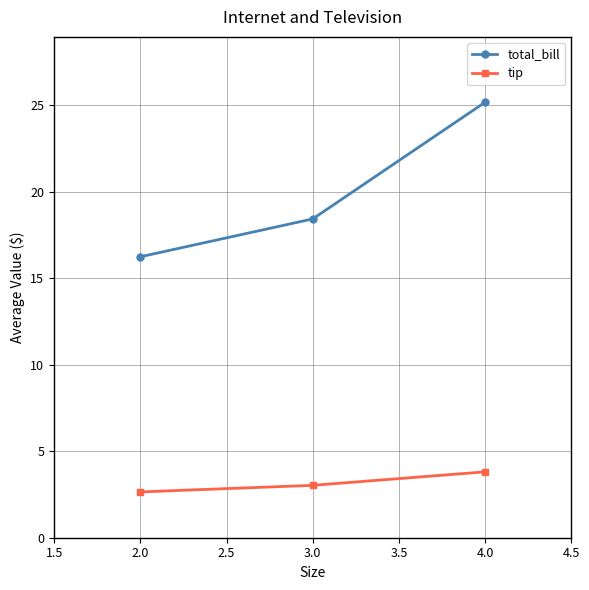

List the series in order of their overall mean, lowest first.

tip, total_bill